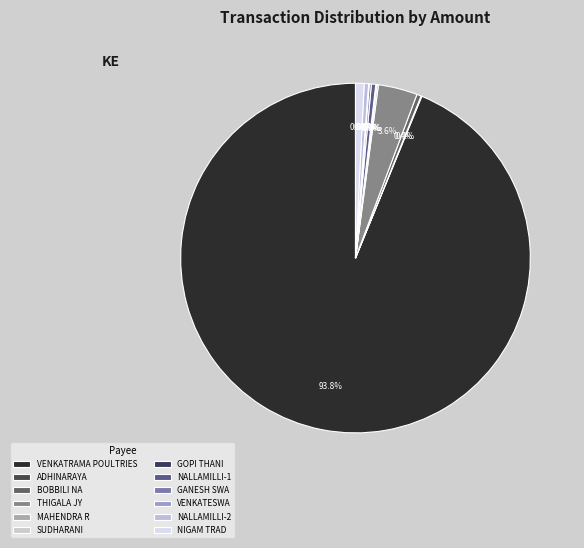

What portion of the pie excludes GANESH SWA?

99.8%